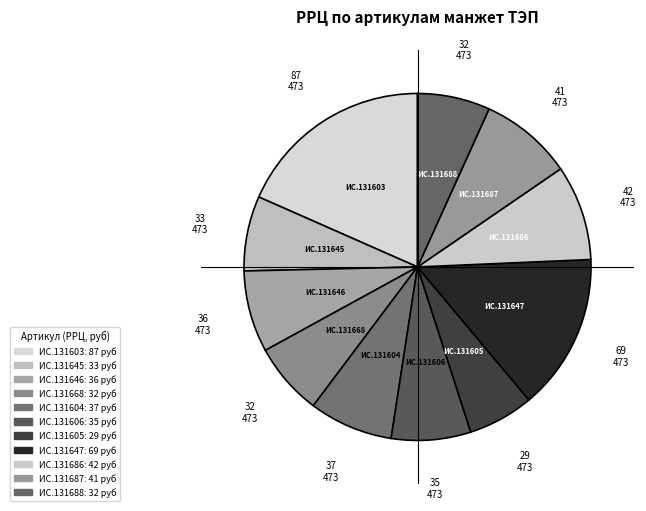

How many slices are in this pie chart?

11